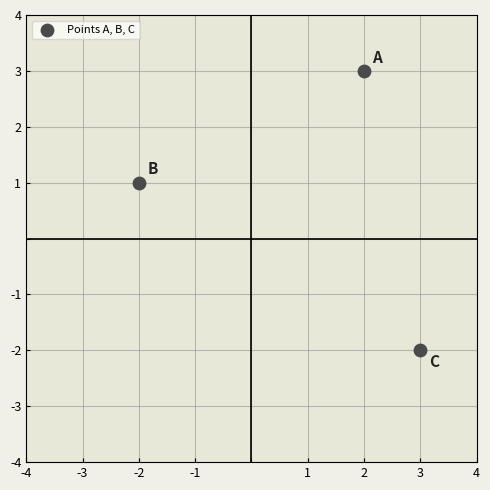

What is the range of Y values (max minus min)?

5